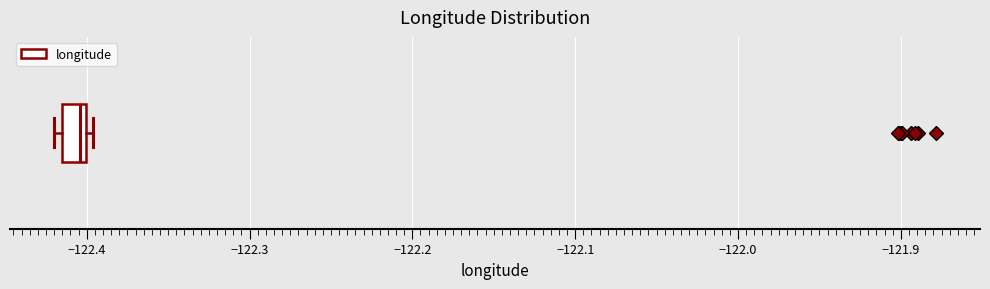

Where is the right edge of the box on the x-axis? The values are not printed on the chart, so give them approximately, as read against the axis.

-122.40